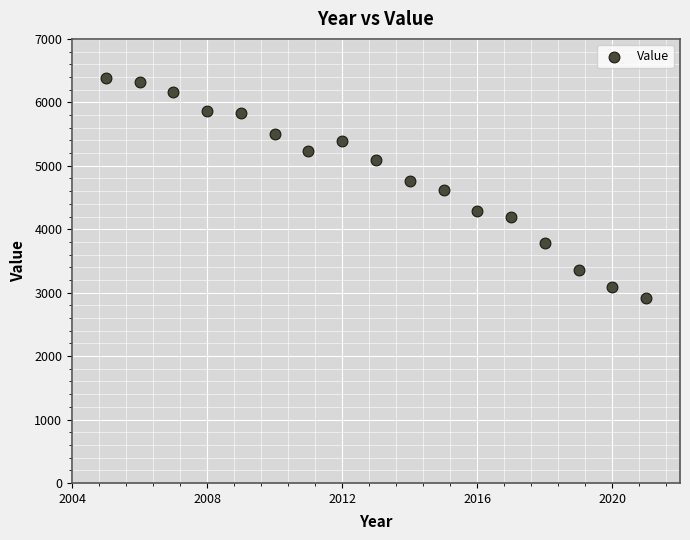

What is the range of Y values (max minus min)?

3460